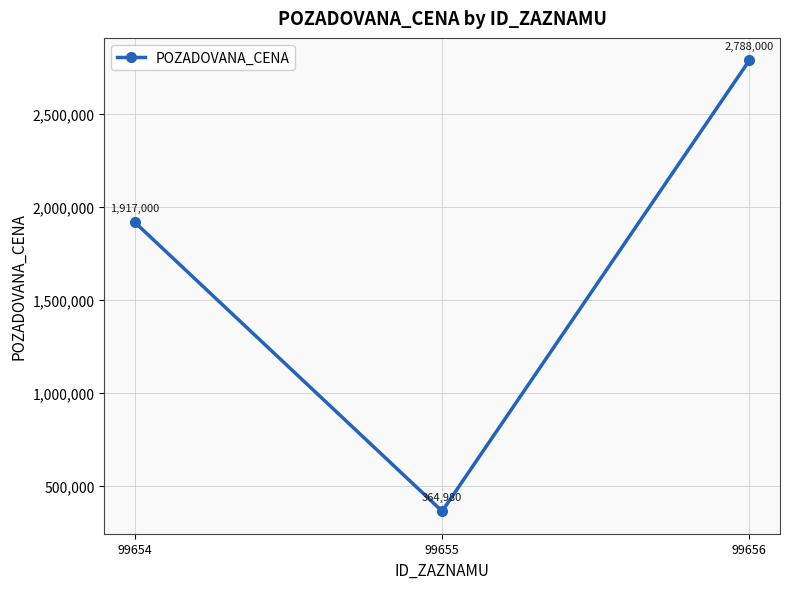

What is the difference between the values at 99655 and 99654?

1552020